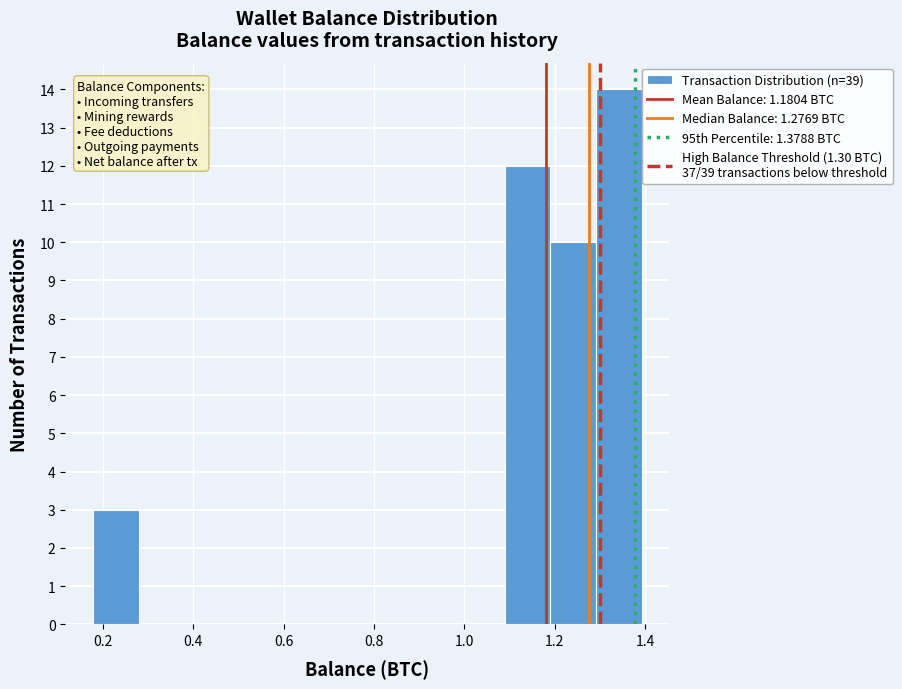

Reading left to right, list every bar in this chart as the range it spans on the x-axis followed by its height. Neither the bar edges nor the heights are printed on the chart, so give them approximately, as read against the axes.

0.18 to 0.28: 3
0.28 to 0.38: 0
0.38 to 0.48: 0
0.48 to 0.58: 0
0.58 to 0.68: 0
0.68 to 0.78: 0
0.78 to 0.88: 0
0.88 to 0.98: 0
0.98 to 1.08: 0
1.08 to 1.20: 12
1.20 to 1.30: 10
1.30 to 1.40: 14